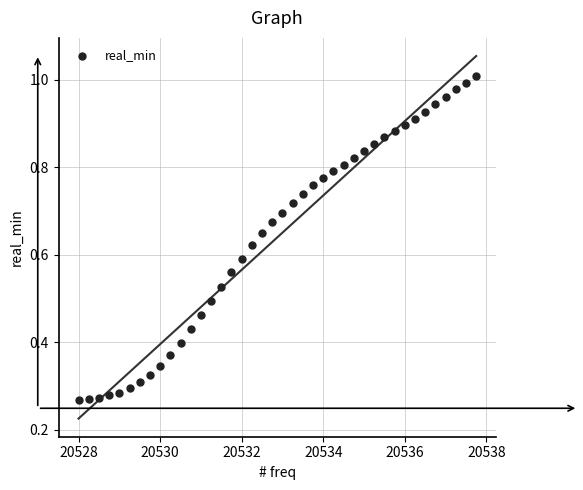

What is the range of X values (max minus min)?

9.8